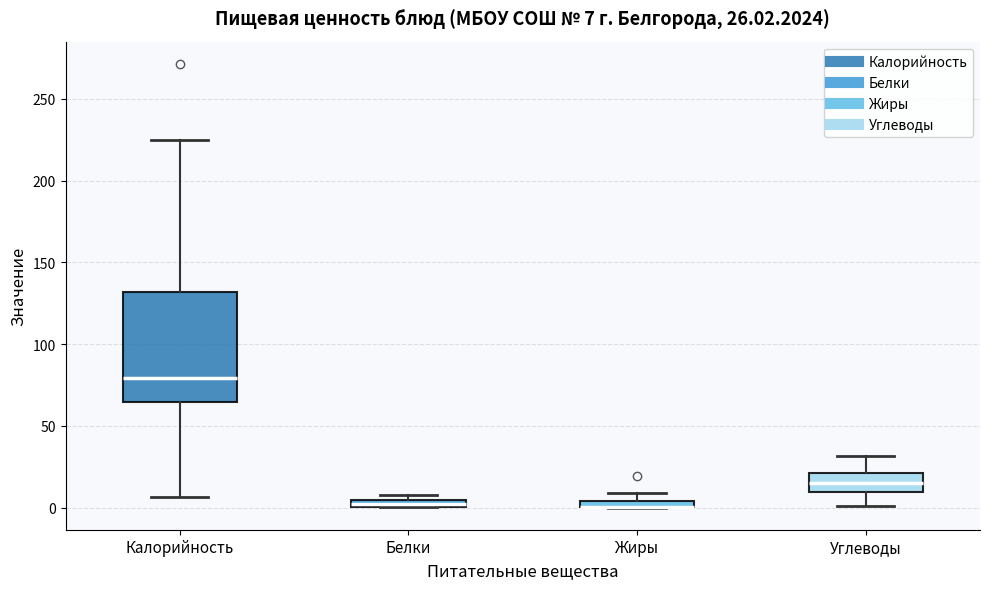

Which box is the tallest, from its lower edge to its upper edge?

Калорийность